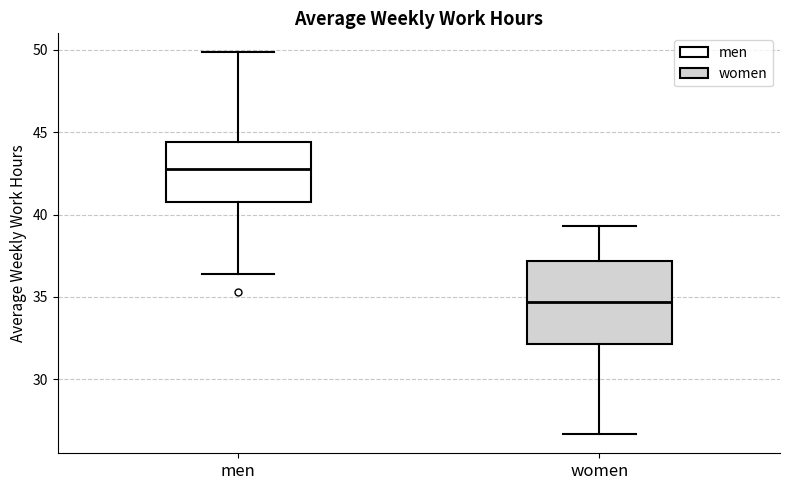

Where is the lower edge of the box for women on the y-axis? The values are not printed on the chart, so give them approximately, as read against the axis.

32.0